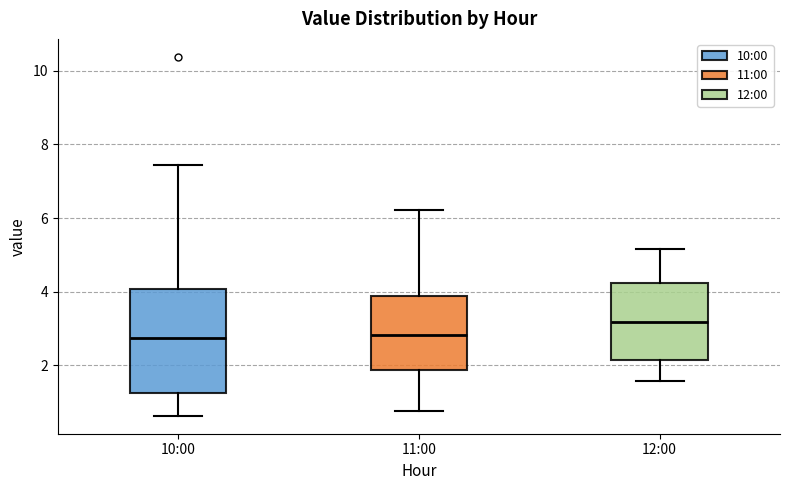

Reading left to right, read every box against the y-axis: the position of its median line, the range the box covers, and the ends of its whiskers. The values are not printed on the chart, so give them approximately, as read against the axis.

10:00: median 2.8, box 1.2 to 4.0, whiskers 0.6 to 7.4
11:00: median 2.8, box 1.8 to 3.8, whiskers 0.8 to 6.2
12:00: median 3.2, box 2.2 to 4.2, whiskers 1.6 to 5.2